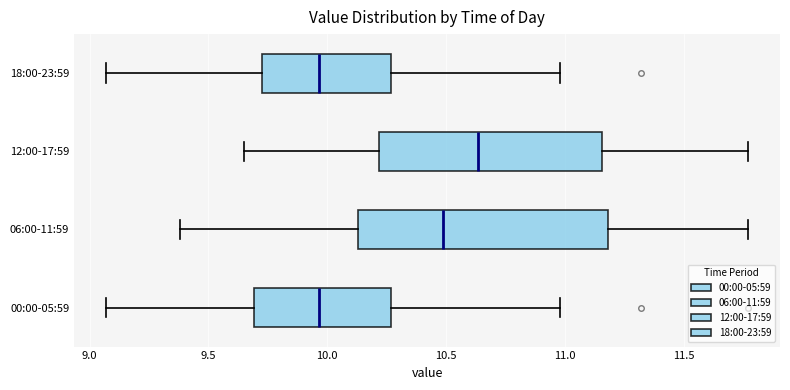

Reading bottom to top, transcribe this box plot: for each box, give where its median line is, the range the box spans, and where its two whiskers end, as read against the x-axis. The values are not printed on the chart, so give them approximately, as read against the axis.

00:00-05:59: median 9.95, box 9.70 to 10.25, whiskers 9.05 to 11.00
06:00-11:59: median 10.50, box 10.15 to 11.20, whiskers 9.40 to 11.75
12:00-17:59: median 10.65, box 10.20 to 11.15, whiskers 9.65 to 11.75
18:00-23:59: median 9.95, box 9.75 to 10.25, whiskers 9.05 to 11.00